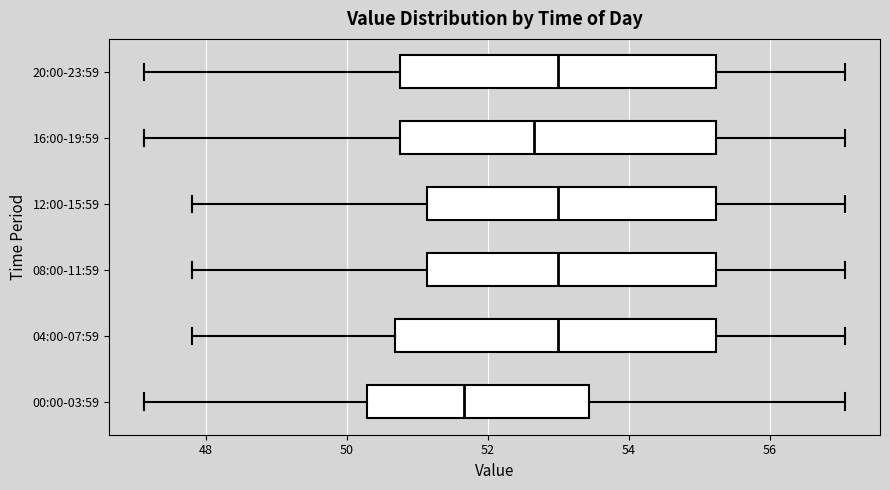

Where does the left whisker of the box for 00:00-03:59 end on the x-axis? The values are not printed on the chart, so give them approximately, as read against the axis.

47.2